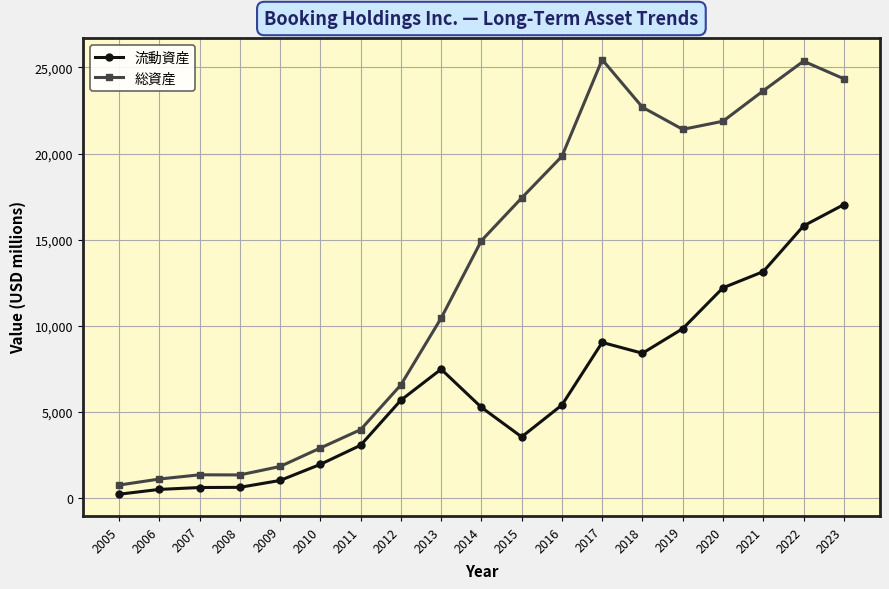

The value of 流動資産 at 2009 is 1023. True or false?

True